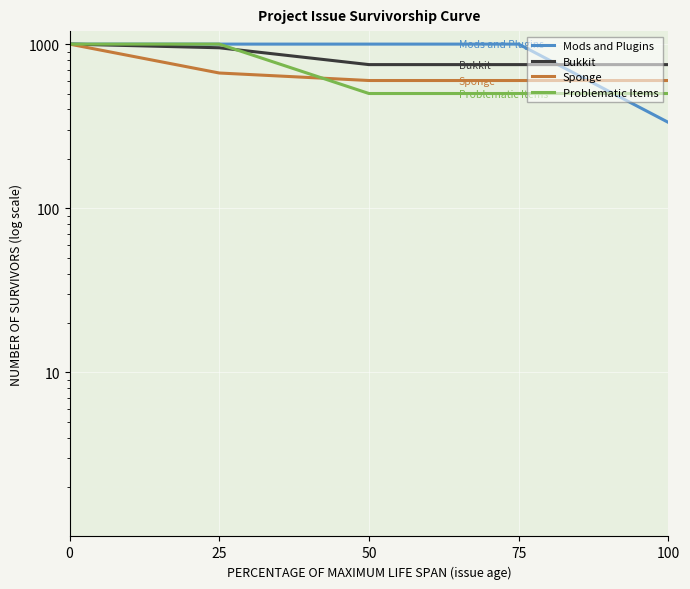

What is the smallest value displayed?

333.3